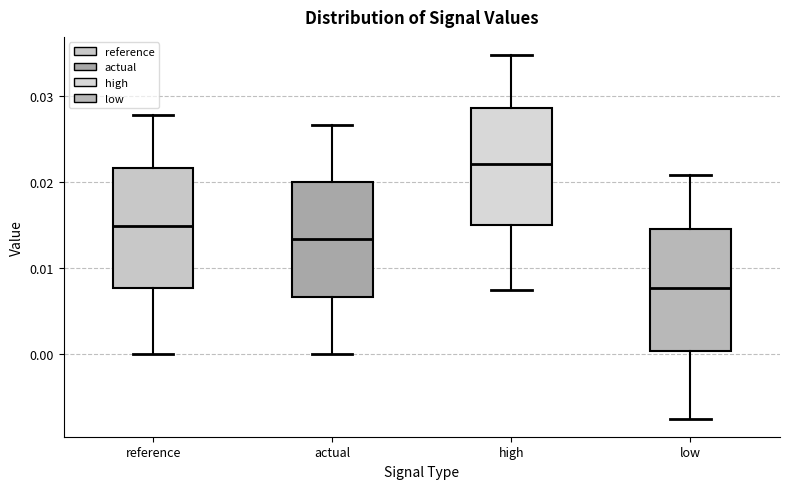

Which box has the highest median line?

high